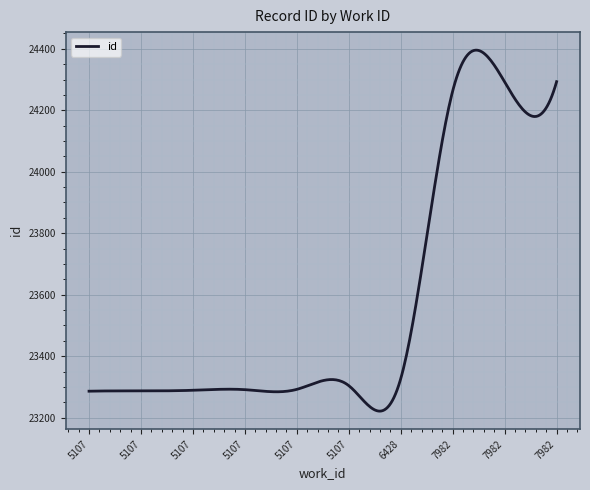

How many categories are shown in the chart?

300